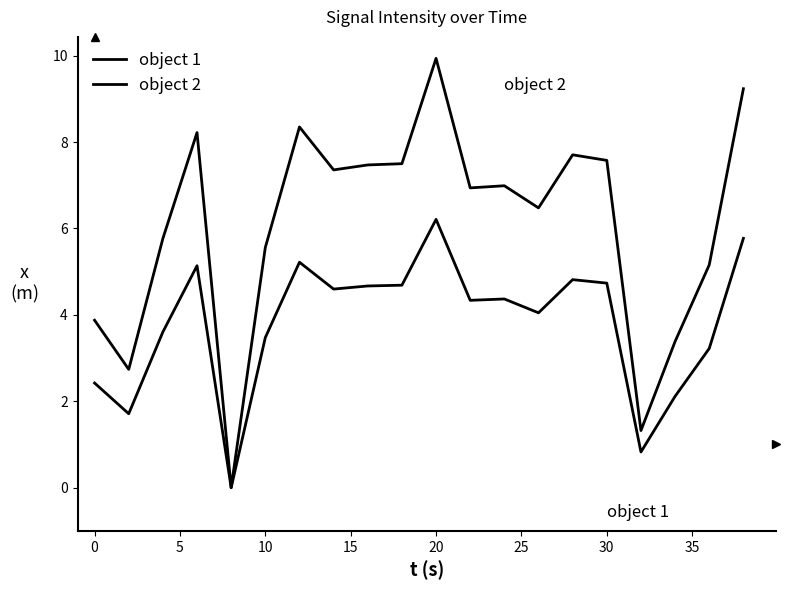

Is this an area chart (filled region under the line)?

No